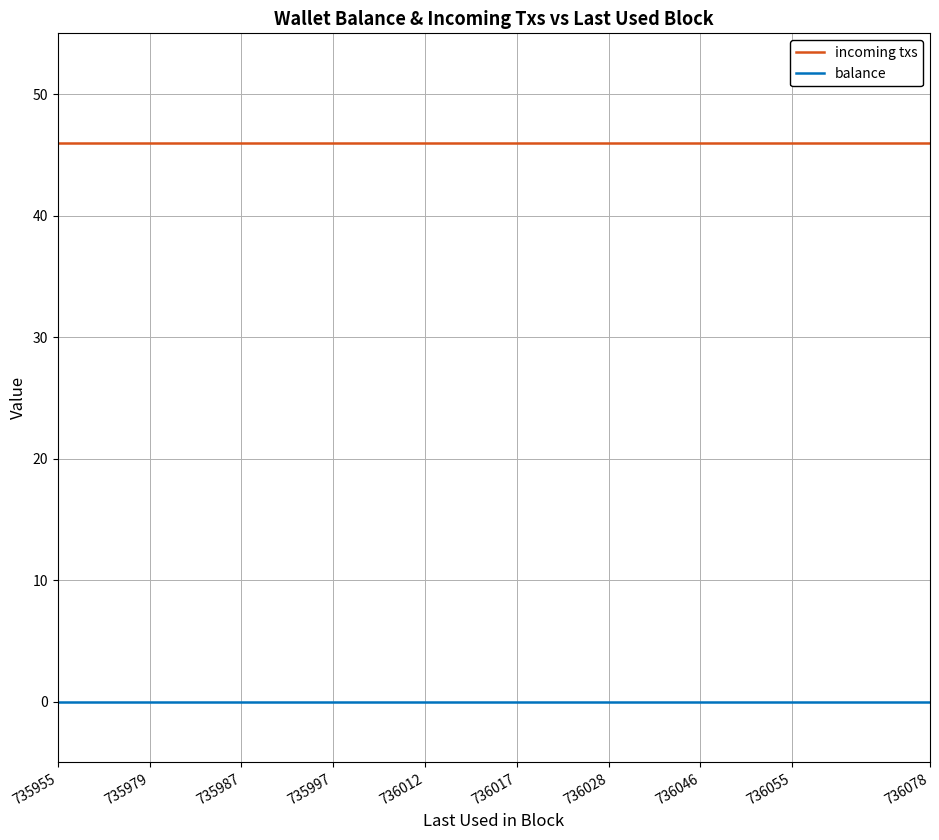

Is this an area chart (filled region under the line)?

No